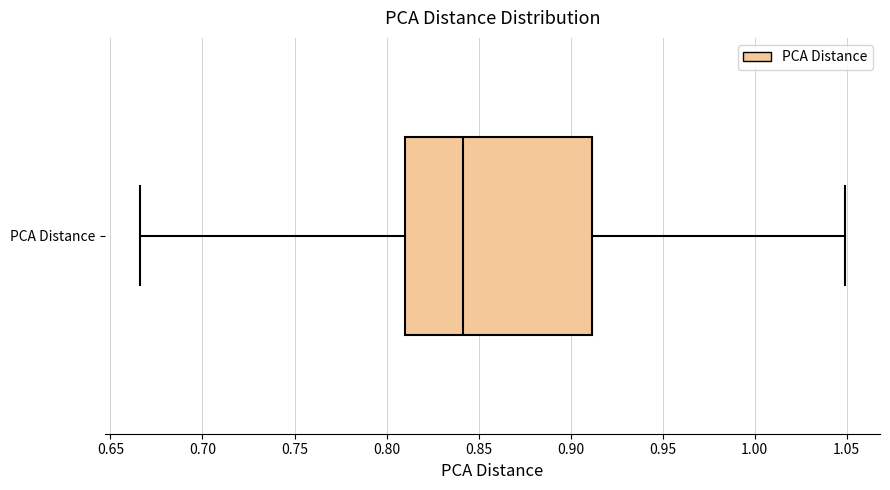

Where does the left whisker of the box for PCA Distance end on the x-axis? The values are not printed on the chart, so give them approximately, as read against the axis.

0.665